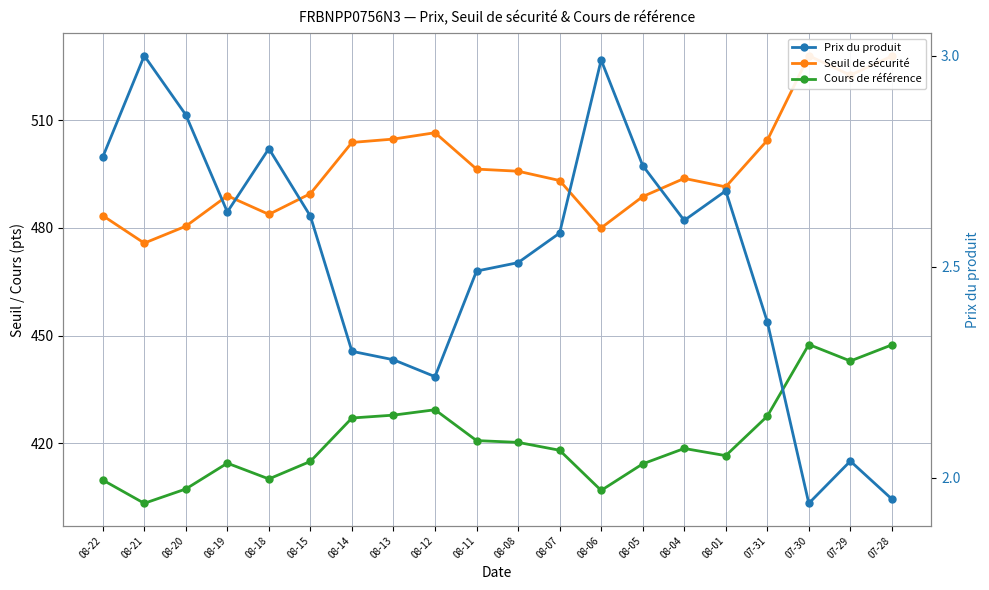

At which label is Prix du produit closest to 2?

07-29